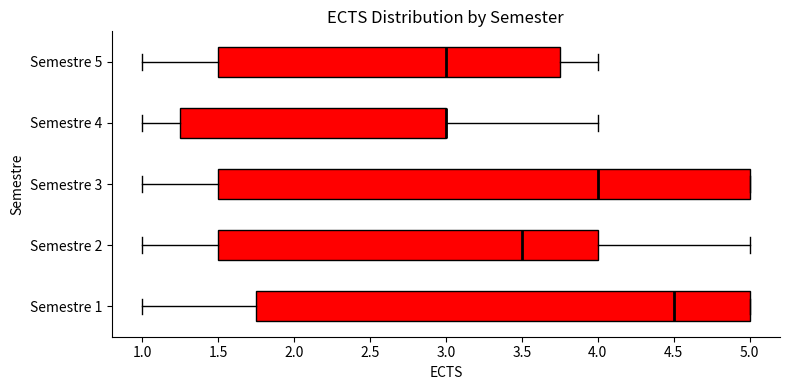

Reading bottom to top, read every box against the x-axis: the position of its median line, the range the box covers, and the ends of its whiskers. The values are not printed on the chart, so give them approximately, as read against the axis.

Semestre 1: median 4.50, box 1.75 to 5.00, whiskers 1.00 to 5.00
Semestre 2: median 3.50, box 1.50 to 4.00, whiskers 1.00 to 5.00
Semestre 3: median 4.00, box 1.50 to 5.00, whiskers 1.00 to 5.00
Semestre 4: median 3.00 (drawn on the box's right edge), box 1.25 to 3.00, whiskers 1.00 to 4.00
Semestre 5: median 3.00, box 1.50 to 3.75, whiskers 1.00 to 4.00